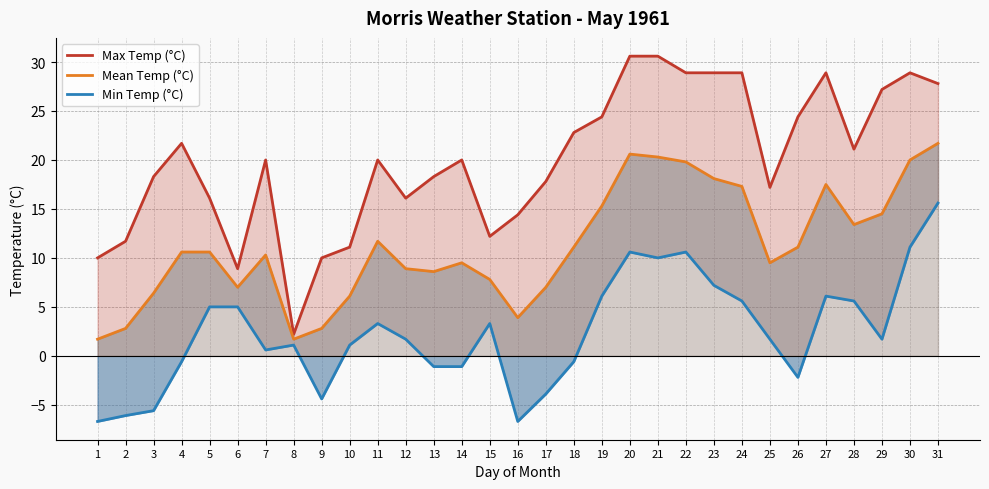

In Max Temp (°C), how many points are higher than both neighbors (excluding endpoints)?

6